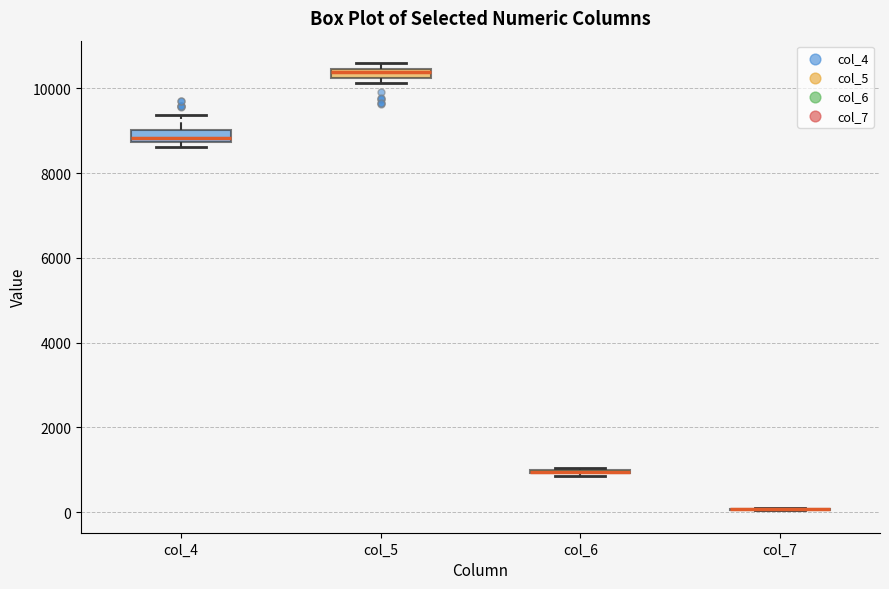

Where does the upper whisker of the box for col_4 end on the y-axis? The values are not printed on the chart, so give them approximately, as read against the axis.

9400